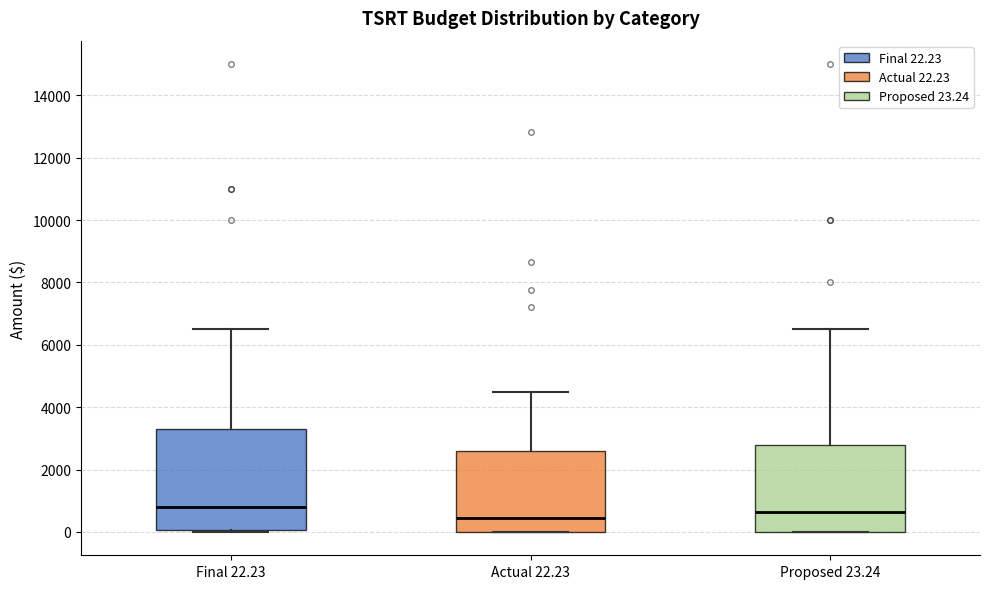

Where does the median line of the box for Actual 22.23 sit on the y-axis? The values are not printed on the chart, so give them approximately, as read against the axis.

400